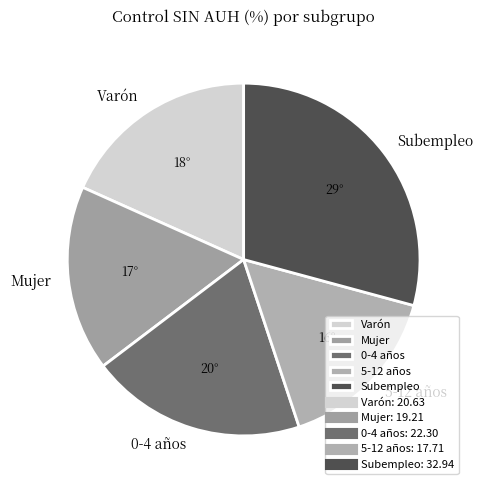

Which has a higher value, Varón or 5-12 años?

Varón